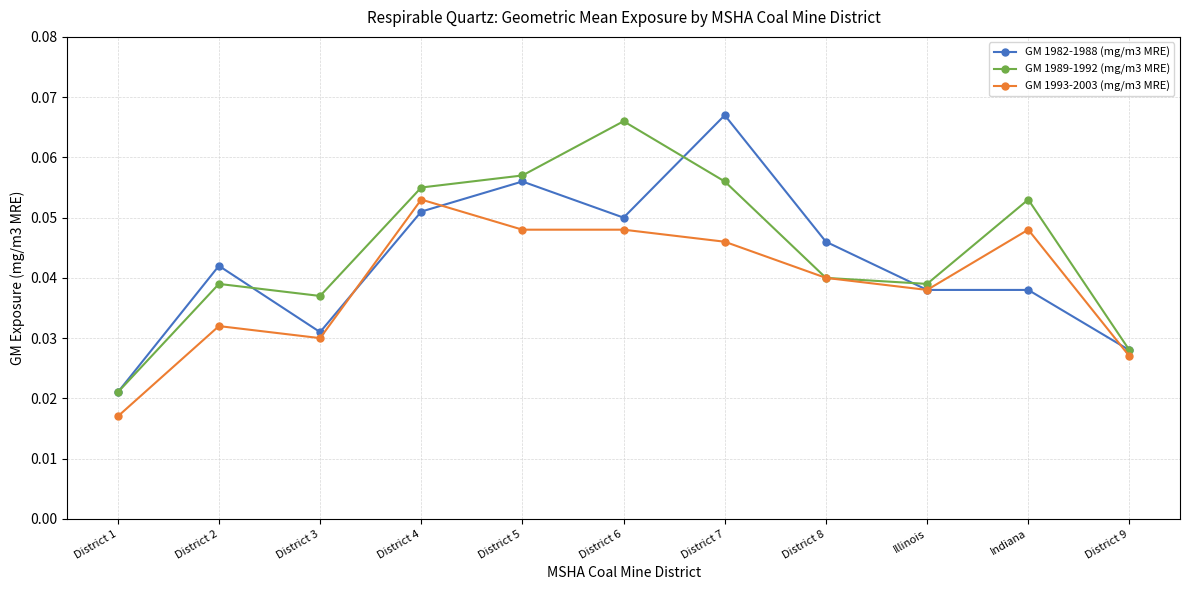

What is the label of the 4th point from the right?

District 8